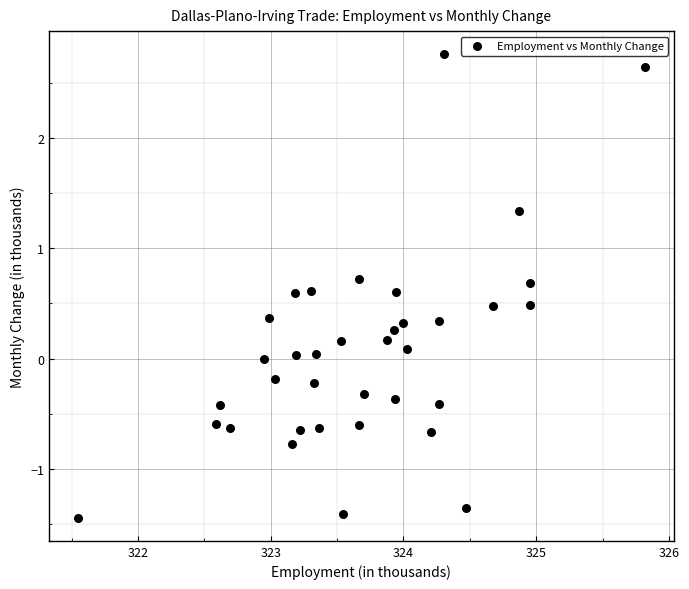

What is the range of Y values (max minus min)?

4.2